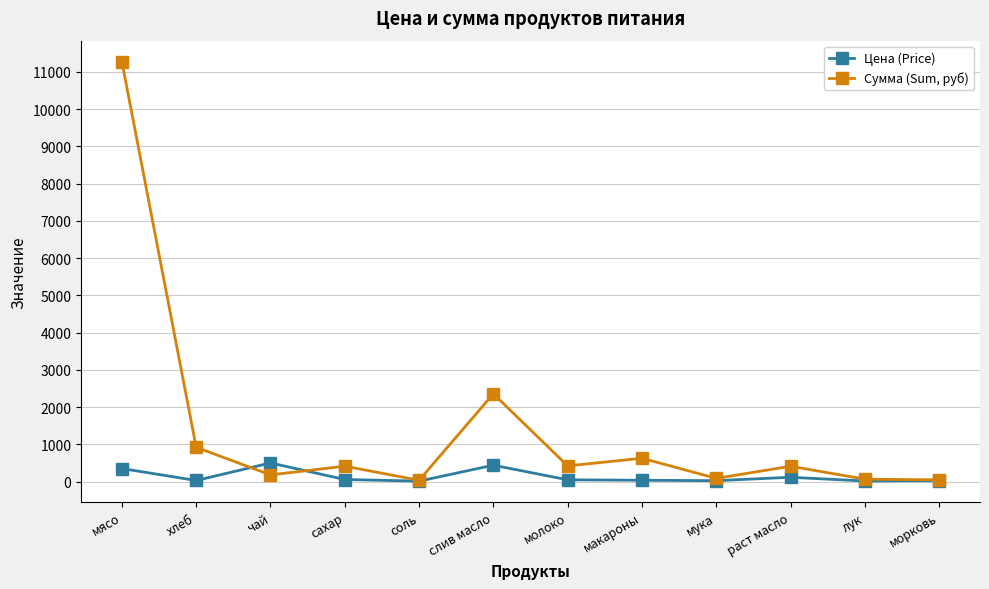

What is the minimum value for Цена (Price)?

12.0